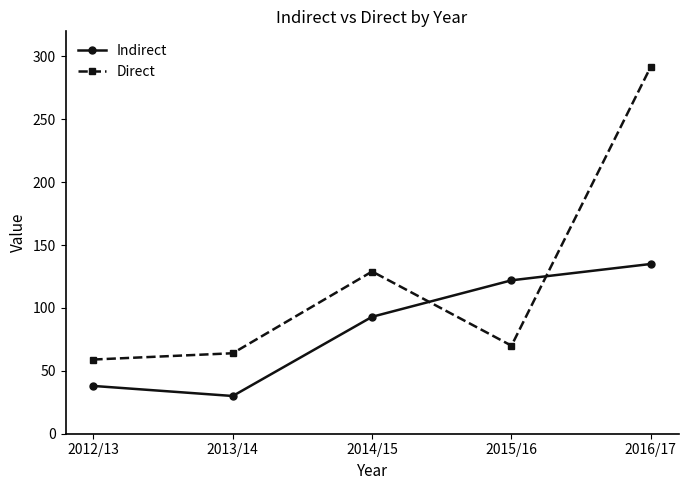

Reading right to left, list all the values displayed in this chart.

Indirect: 135	122	93	30	38
Direct: 292	70	129	64	59